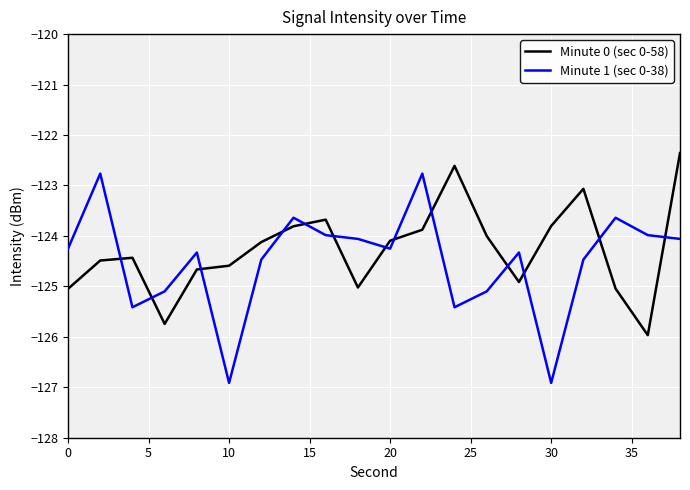

Which series has the largest range (max minus min)?

Minute 1 (sec 0-38)